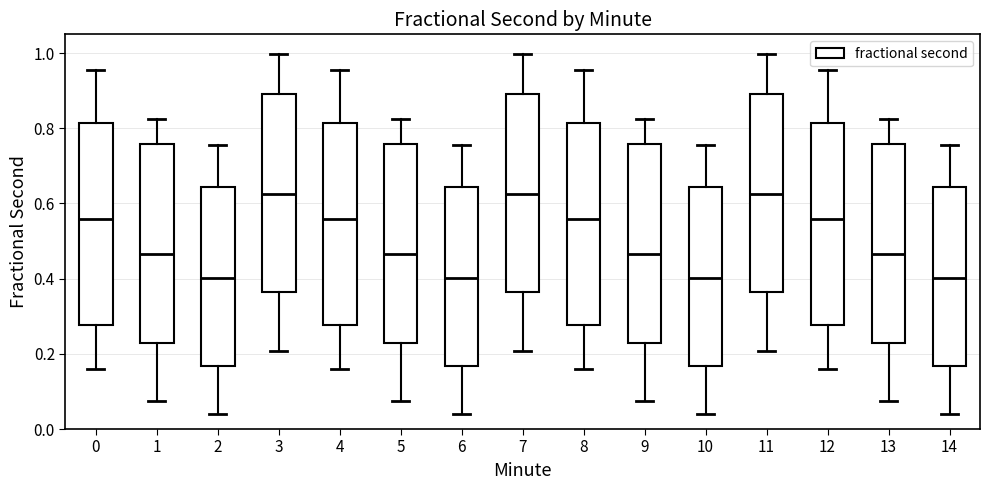

Where is the upper edge of the box at x = 13 on the y-axis? The values are not printed on the chart, so give them approximately, as read against the axis.

0.76